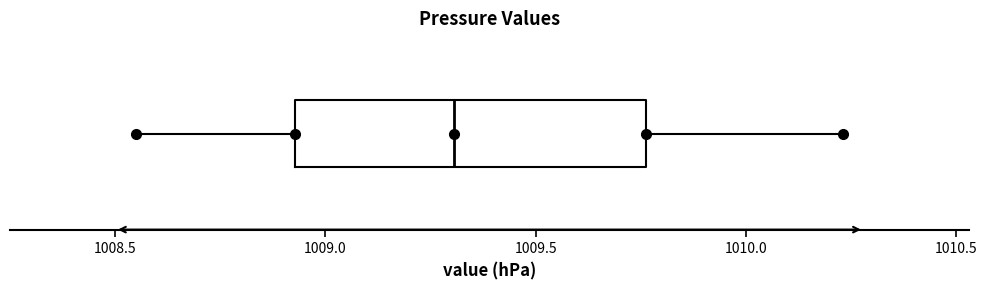

Where is the left edge of the box on the x-axis? The values are not printed on the chart, so give them approximately, as read against the axis.

1008.95